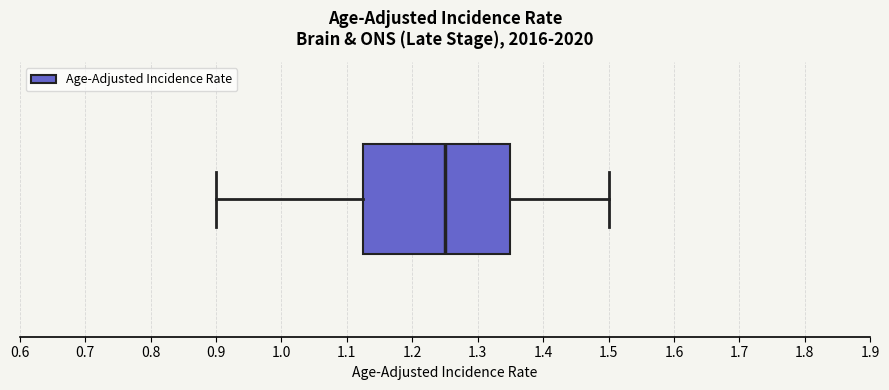

Where is the right edge of the box on the x-axis? The values are not printed on the chart, so give them approximately, as read against the axis.

1.35